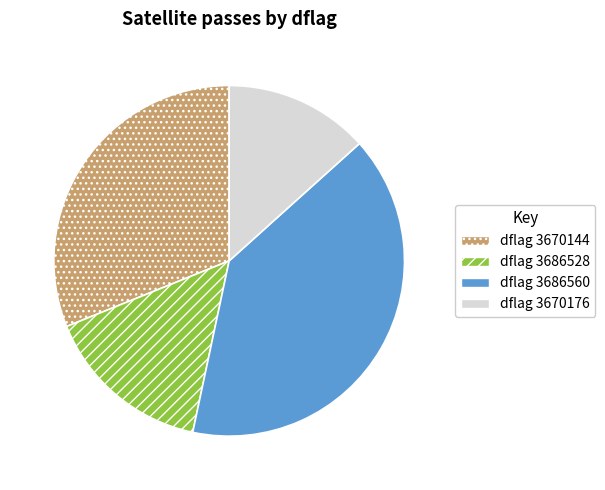

Is the sum of dflag 3686528 and dflag 3686560 greater than half?

Yes